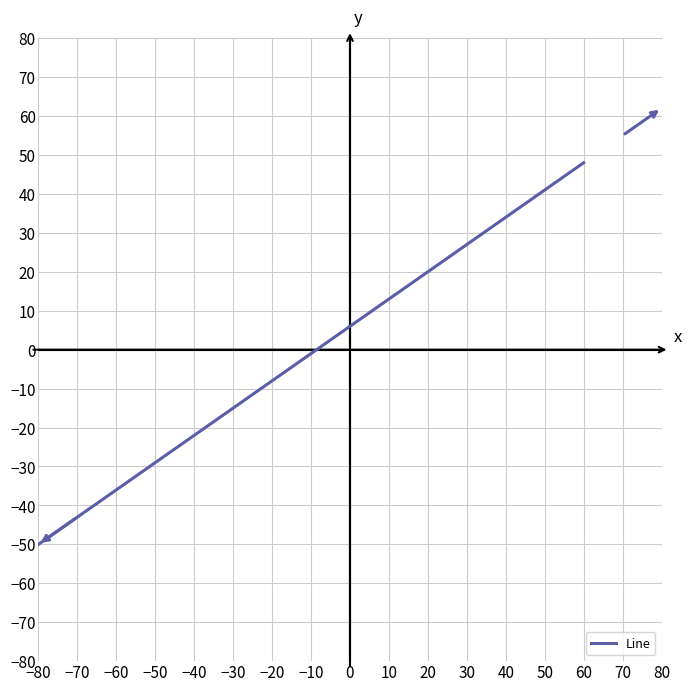

What is the difference between the maximum and minimum values?

98